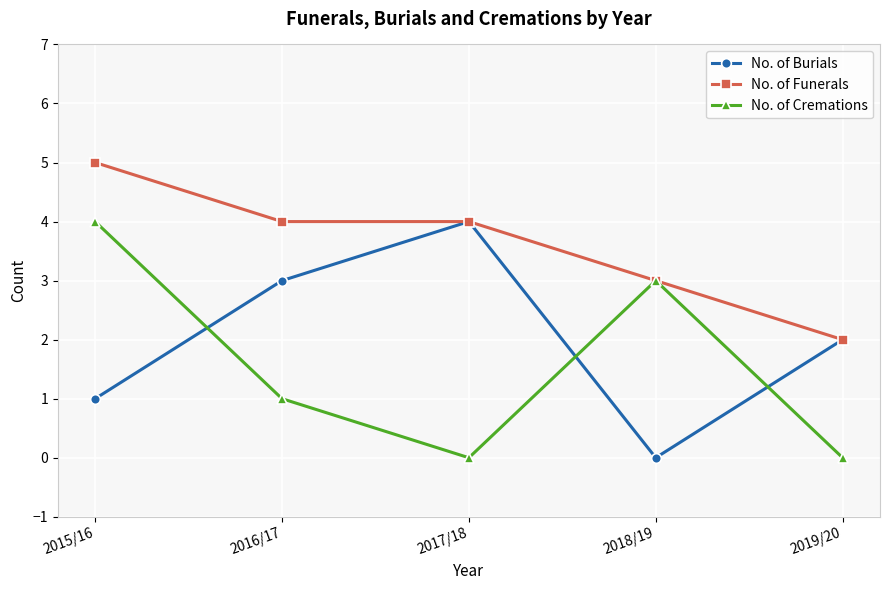

At how many categories does at least one series exceed 0?

5